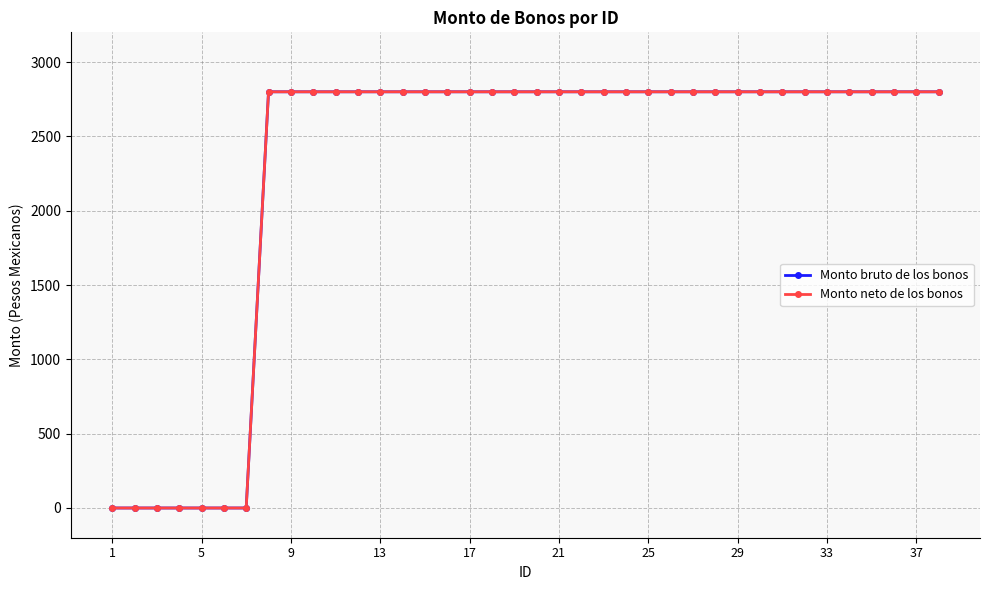

At which label is Monto neto de los bonos closest to 1400?

1